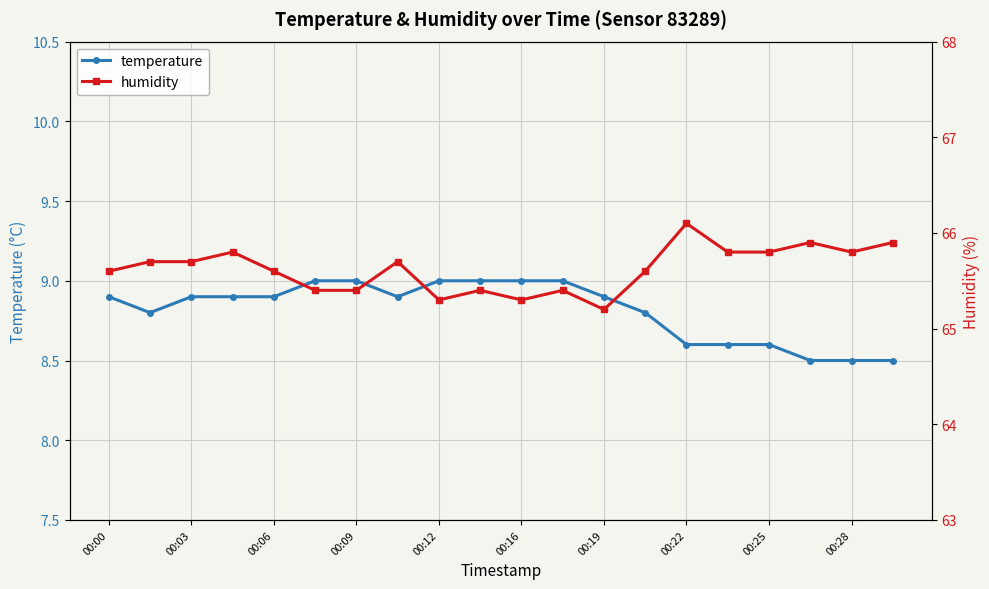

The value of temperature at 00:25 is 8.6. True or false?

True